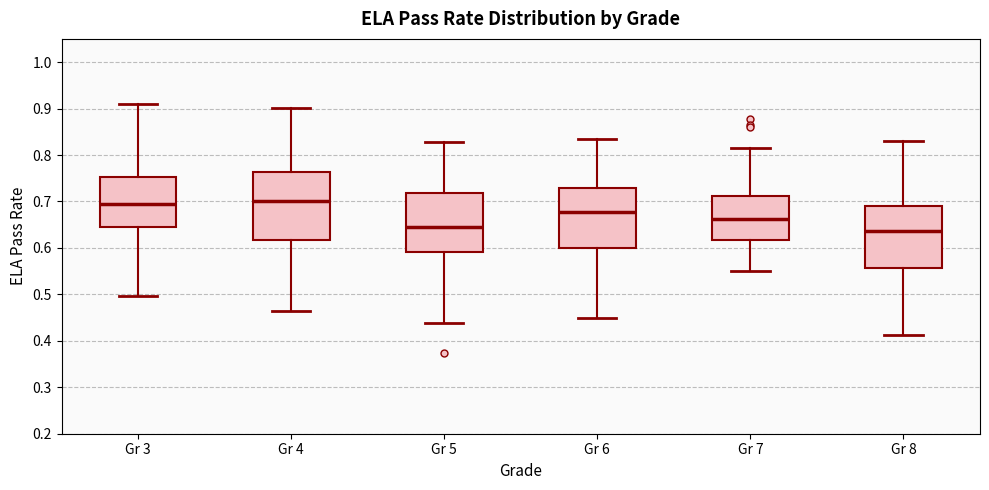

Reading left to right, read every box against the y-axis: the position of its median line, the range the box covers, and the ends of its whiskers. The values are not printed on the chart, so give them approximately, as read against the axis.

Gr 3: median 0.69, box 0.64 to 0.75, whiskers 0.50 to 0.91
Gr 4: median 0.70, box 0.62 to 0.76, whiskers 0.46 to 0.90
Gr 5: median 0.64, box 0.59 to 0.72, whiskers 0.44 to 0.83
Gr 6: median 0.68, box 0.60 to 0.73, whiskers 0.45 to 0.83
Gr 7: median 0.66, box 0.62 to 0.71, whiskers 0.55 to 0.81
Gr 8: median 0.64, box 0.56 to 0.69, whiskers 0.41 to 0.83